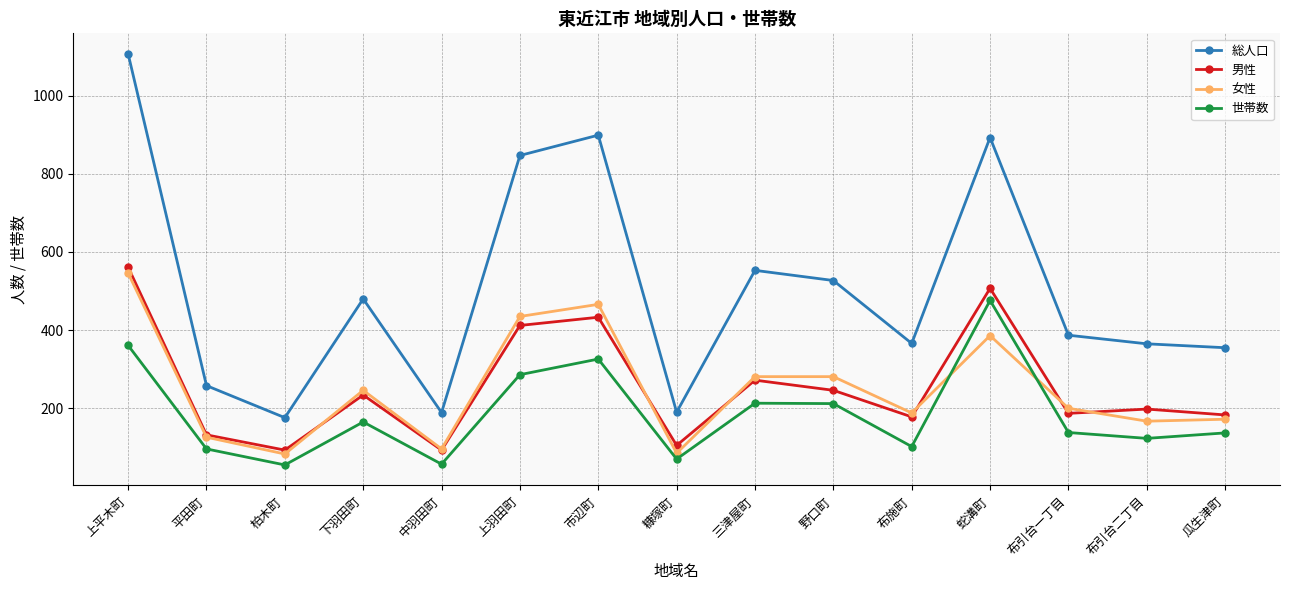

What is the label of the 7th point from the right?

三津屋町